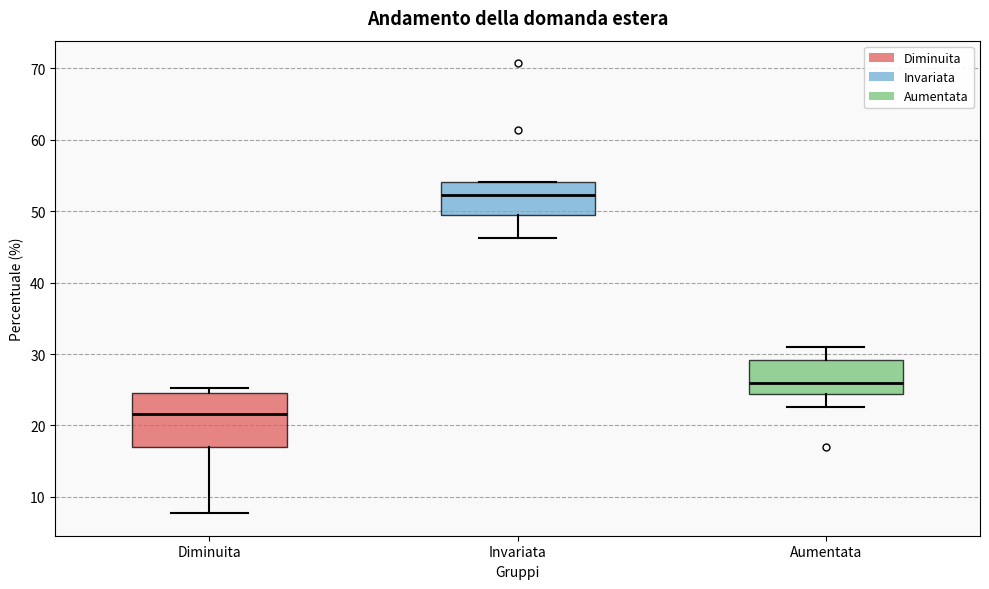

Which box is the tallest, from its lower edge to its upper edge?

Diminuita